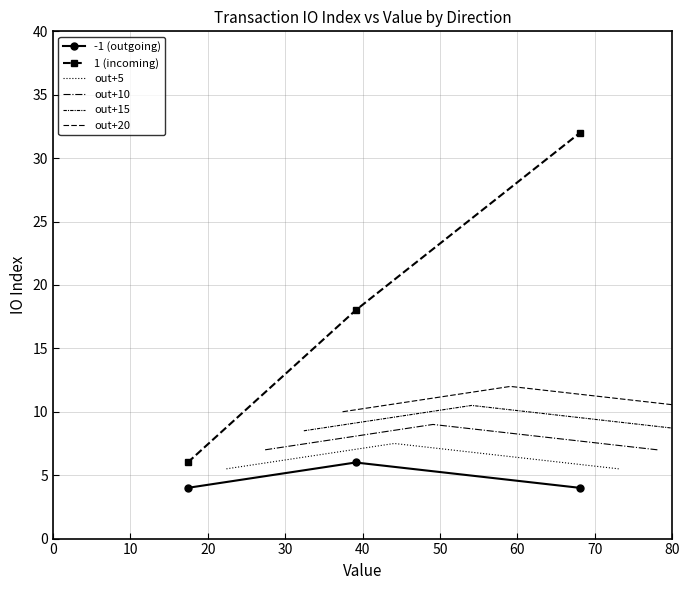

Reading left to right, list all the values displayed in this chart.

-1 (outgoing): 4.0	6.0	4.0
1 (incoming): 6.0	18.0	32.0
out+5: 5.5	7.5	5.5
out+10: 7.0	9.0	7.0
out+15: 8.5	10.5	8.5
out+20: 10.0	12.0	10.0